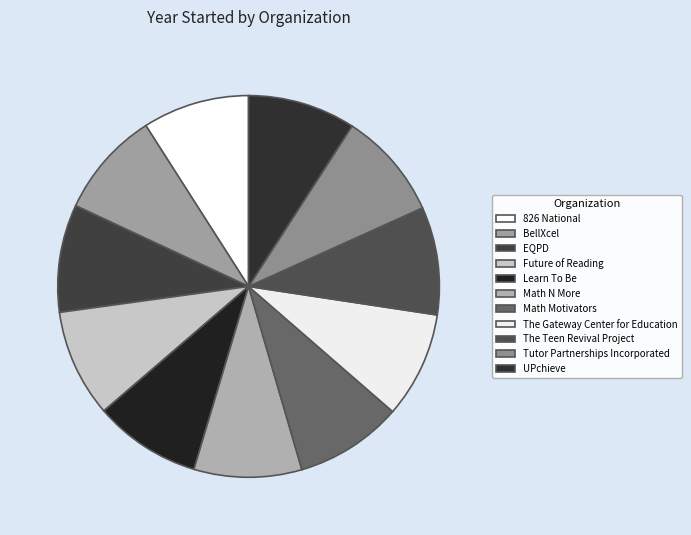

Count the number of slices in the pie.

11